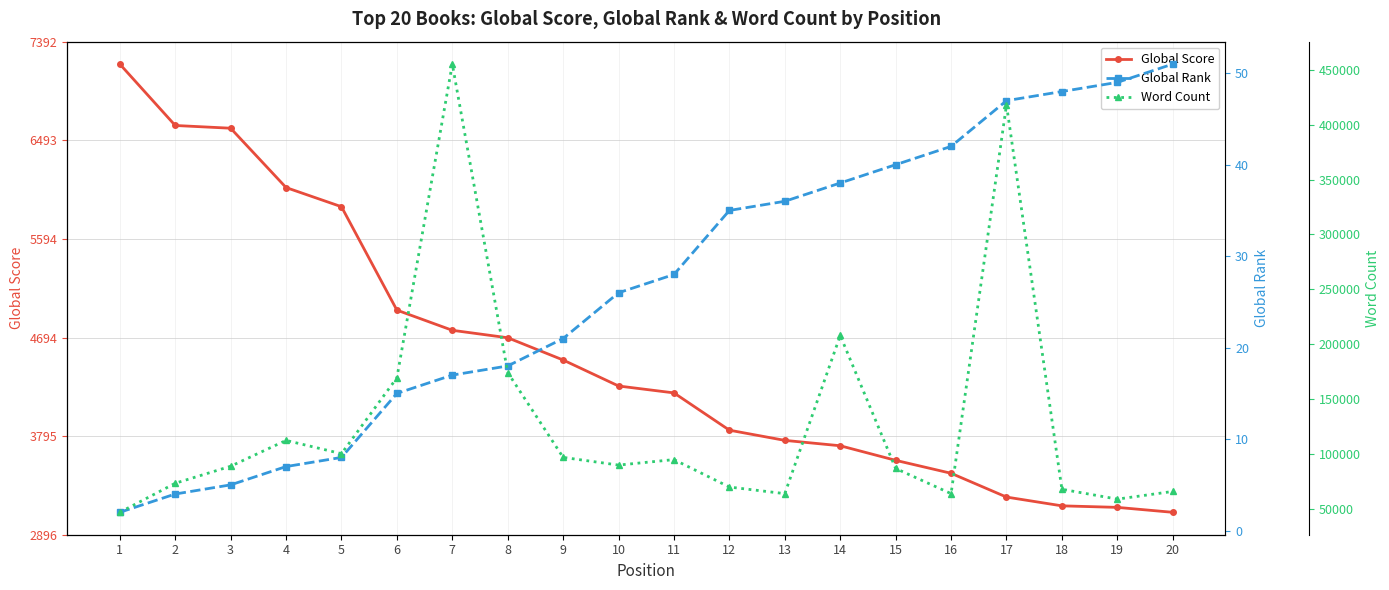

What is the spread (max minus min) of values at 7?

455108